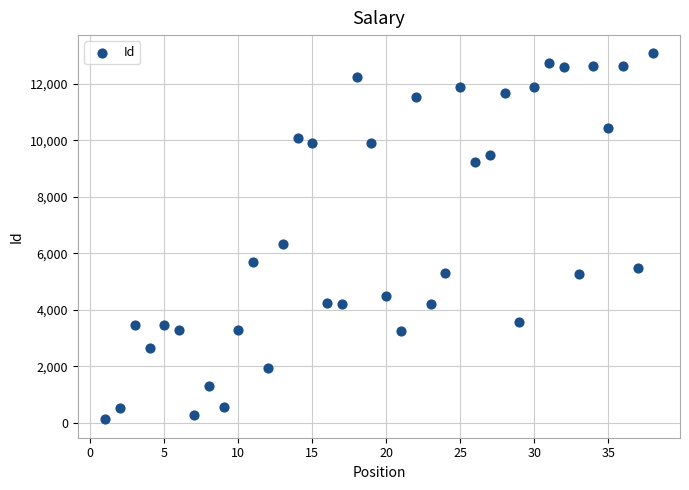

What Y value in the scatter plot is closest to 6600?

6348